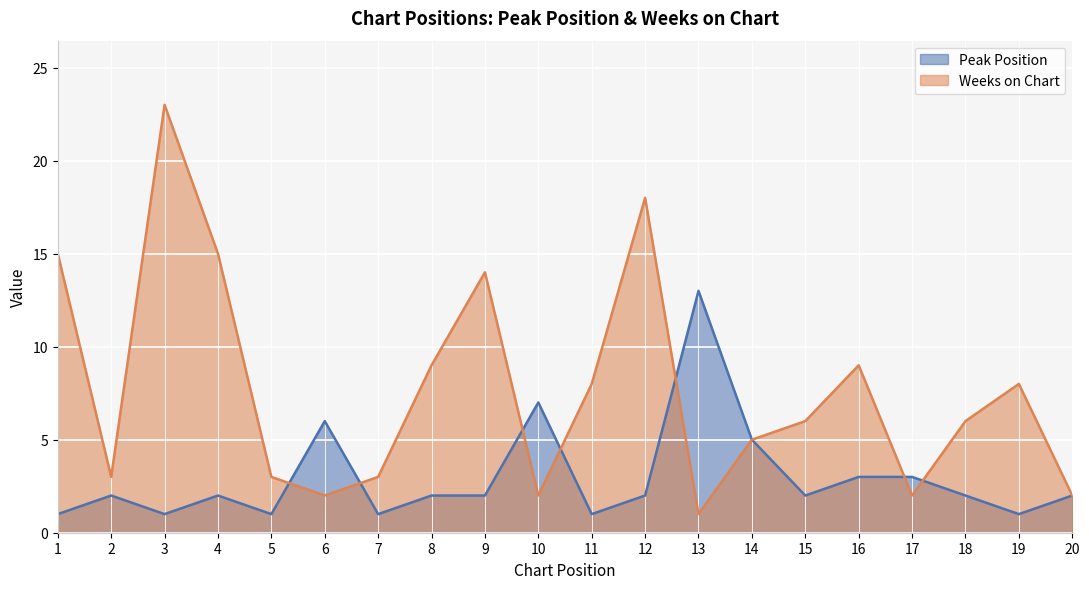

In Weeks on Chart, how many points are lower than both neighbors (excluding endpoints)?

5